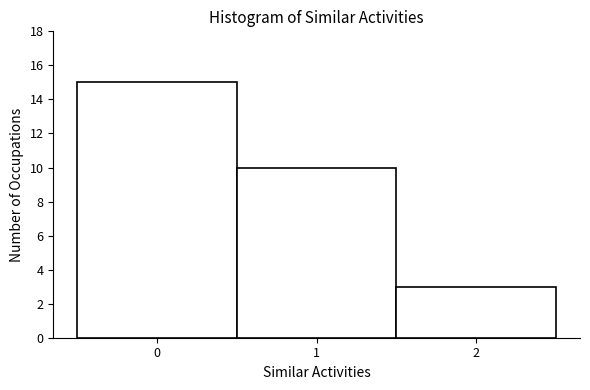

Over which range of the x-axis is the bar tallest?

-0.5 to 0.5